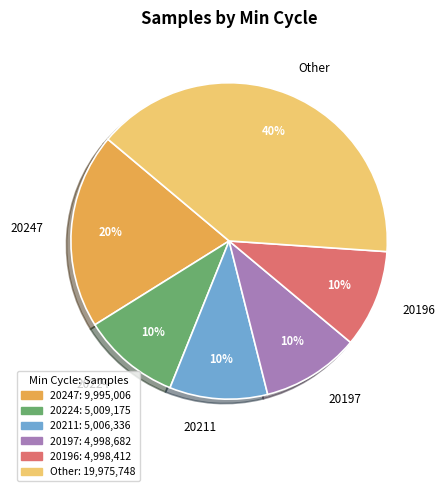

True or false: 20247 accounts for 20% of the total.

True